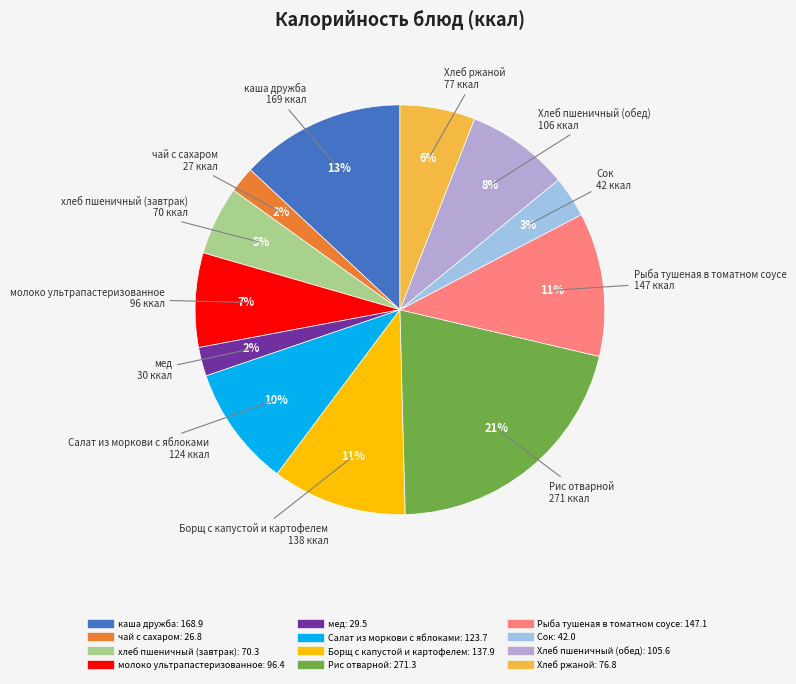

Which slice is the largest?

Рис отварной